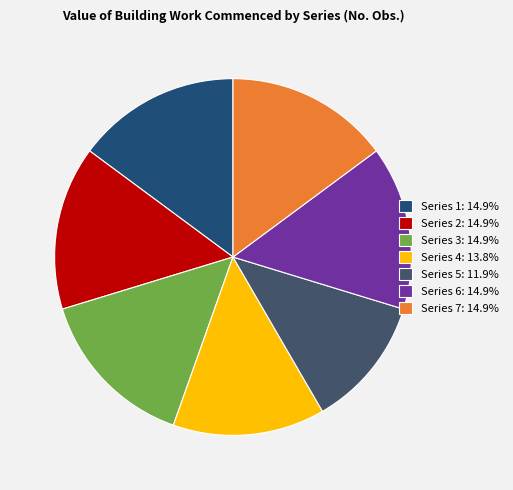

Does any single category account for the majority?

No